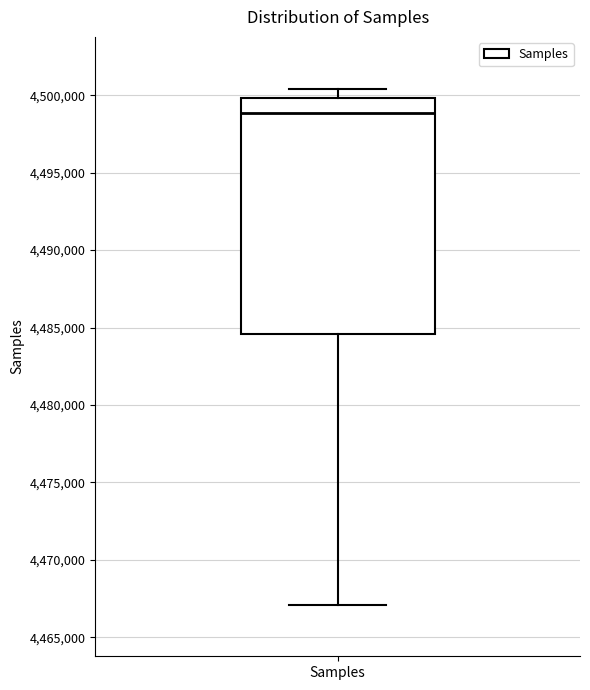

Read this box plot against the y-axis: the position of the median line, the range covered by the box, and the ends of both whiskers. The values are not printed on the chart, so give them approximately, as read against the axis.

median 4499000, box 4484500 to 4500000, whiskers 4467000 to 4500500